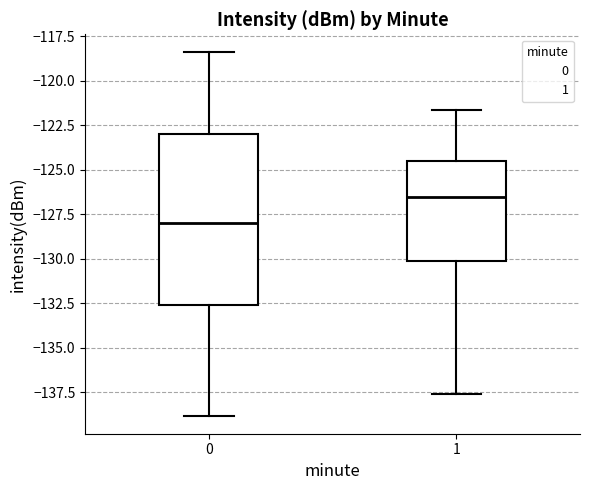

Which box's median line is the highest?

1